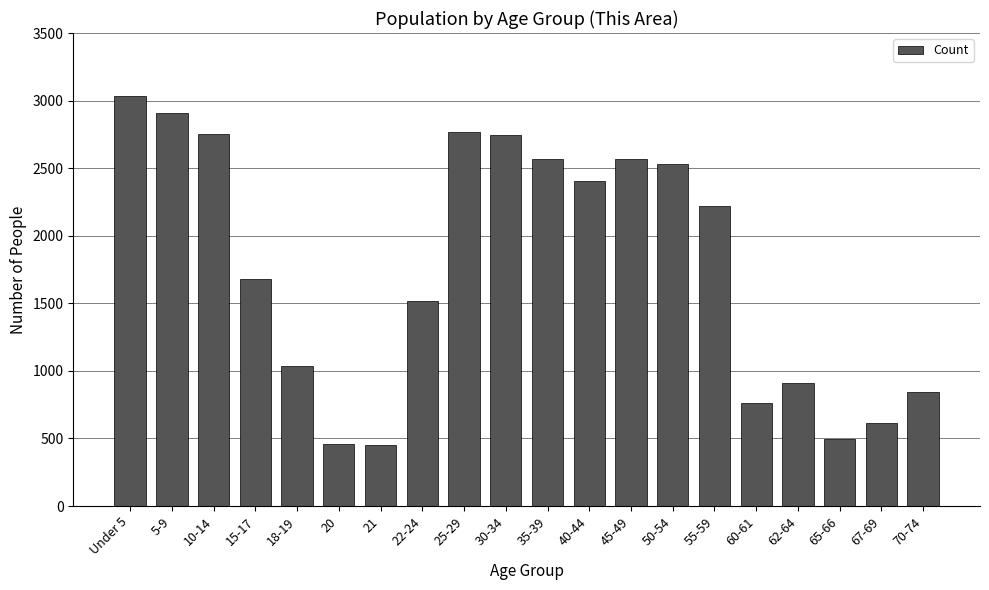

What is the sum of all values?

35270